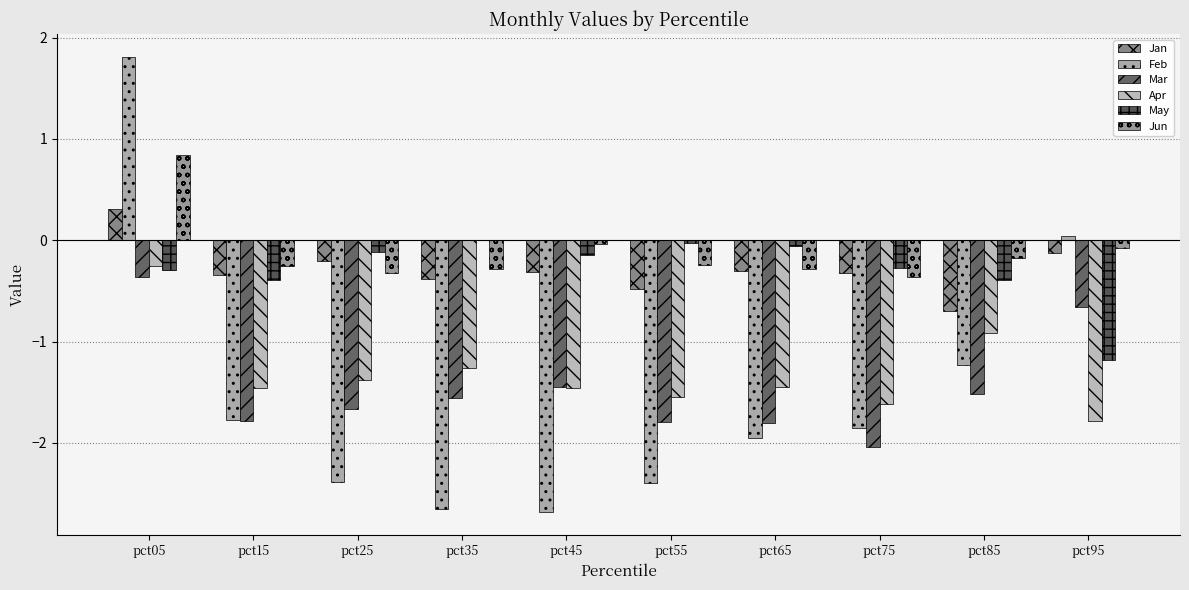

The value of Feb at pct85 is -1.2. True or false?

True